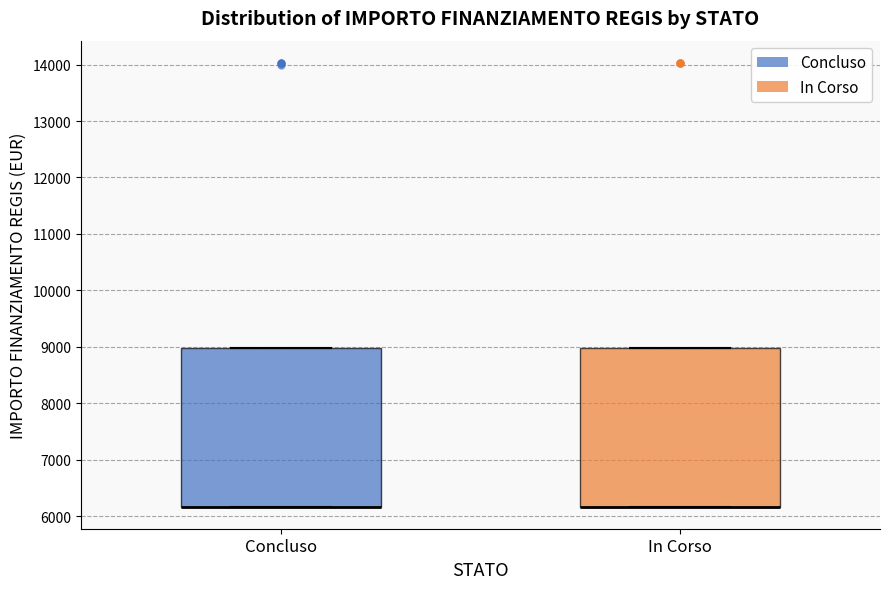

Reading left to right, read every box against the y-axis: the position of its median line, the range the box covers, and the ends of its whiskers. The values are not printed on the chart, so give them approximately, as read against the axis.

Concluso: median 6200 (drawn on the box's lower edge), box 6200 to 9000, whiskers 6200 to 9000
In Corso: median 6200 (drawn on the box's lower edge), box 6200 to 9000, whiskers 6200 to 9000